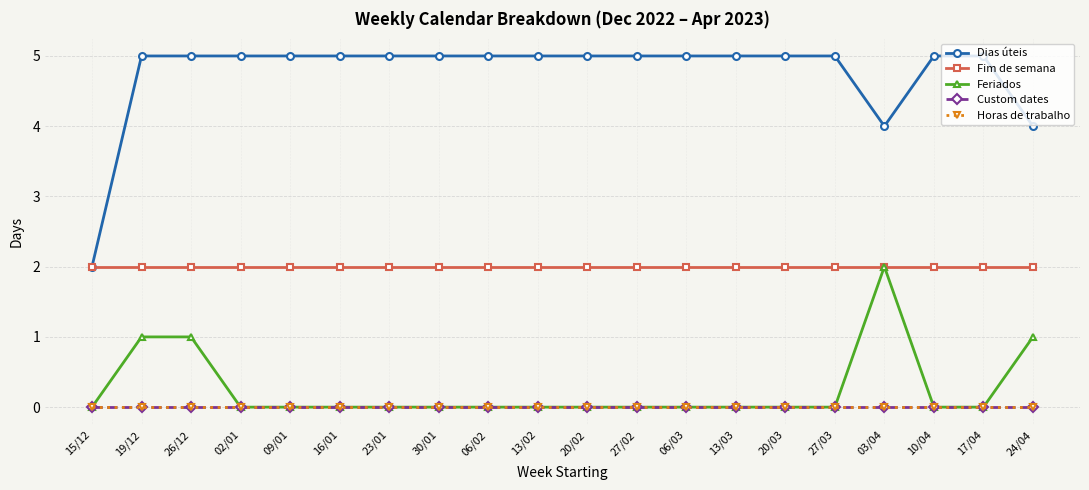

What is the label of the 4th point from the left?

02/01